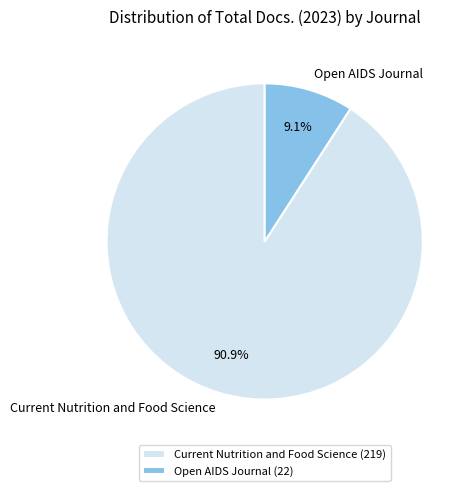

Count the number of slices in the pie.

2